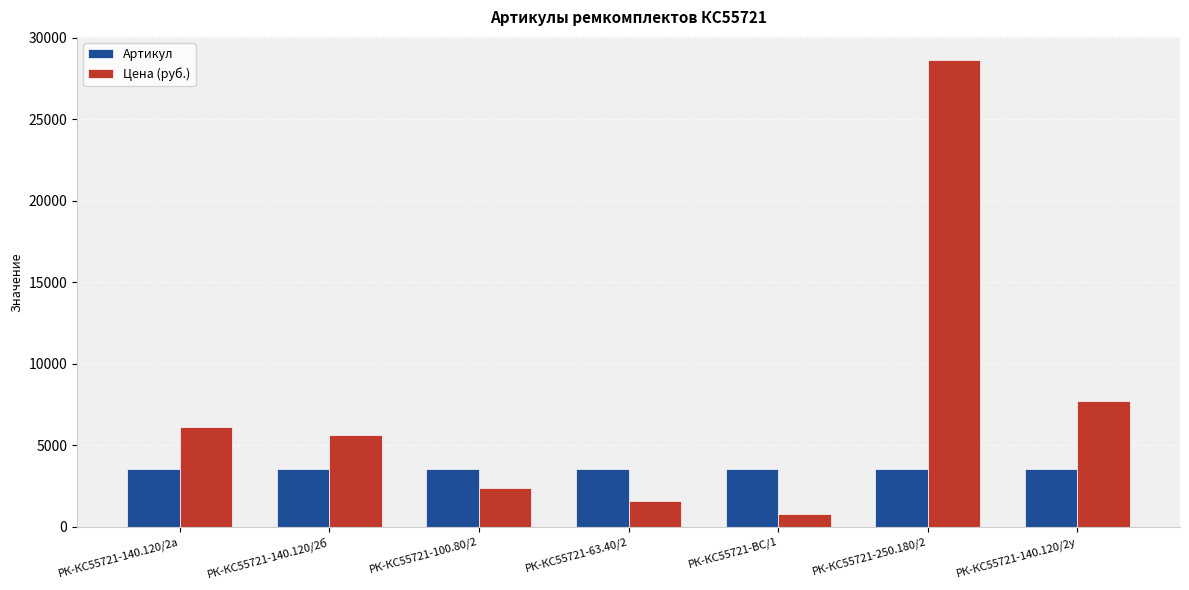

What is the sum of all Артикул values?

24836.0